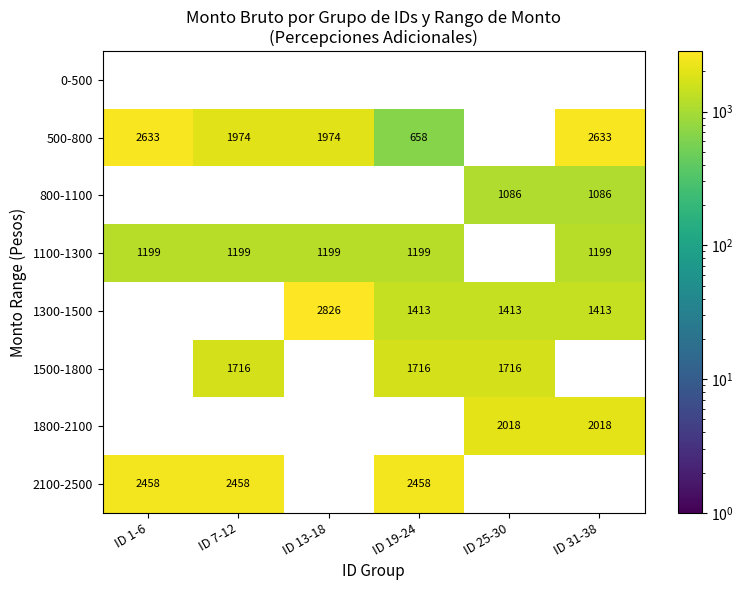

Which series has the widest spread of values?

1300-1500